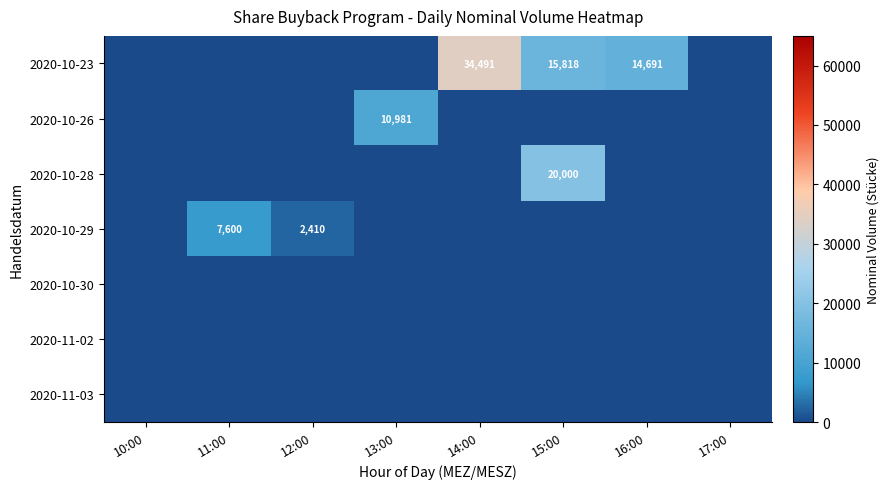

Which series has the widest spread of values?

2020-10-23